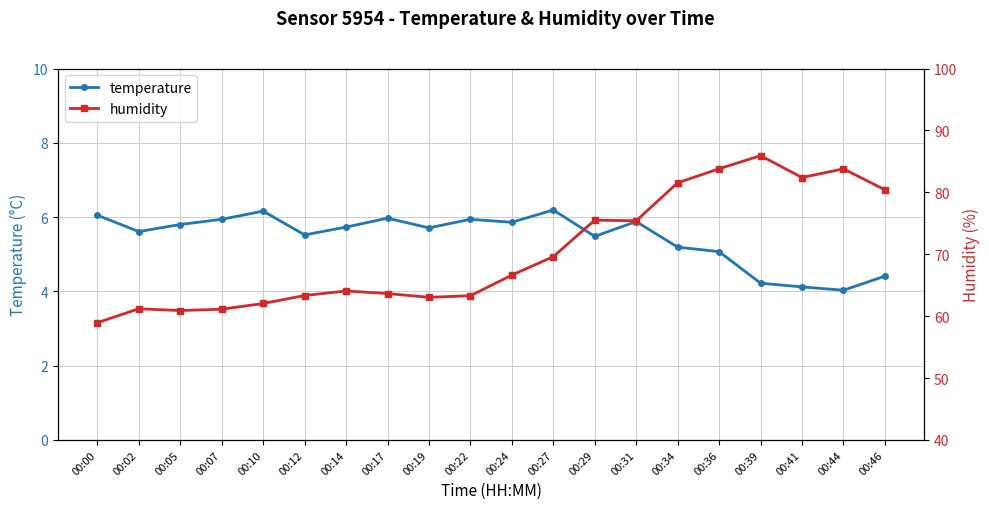

Where is humidity nearest to the value 72?

00:27